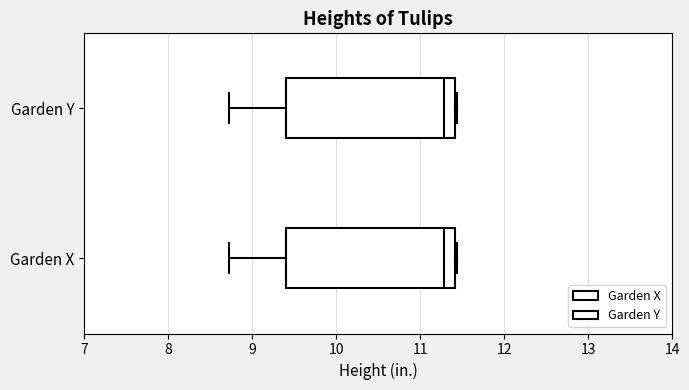

Reading bottom to top, read every box against the x-axis: the position of its median line, the range the box covers, and the ends of its whiskers. The values are not printed on the chart, so give them approximately, as read against the axis.

Garden X: median 11.3, box 9.4 to 11.4, whiskers 8.7 to 11.4
Garden Y: median 11.3, box 9.4 to 11.4, whiskers 8.7 to 11.4